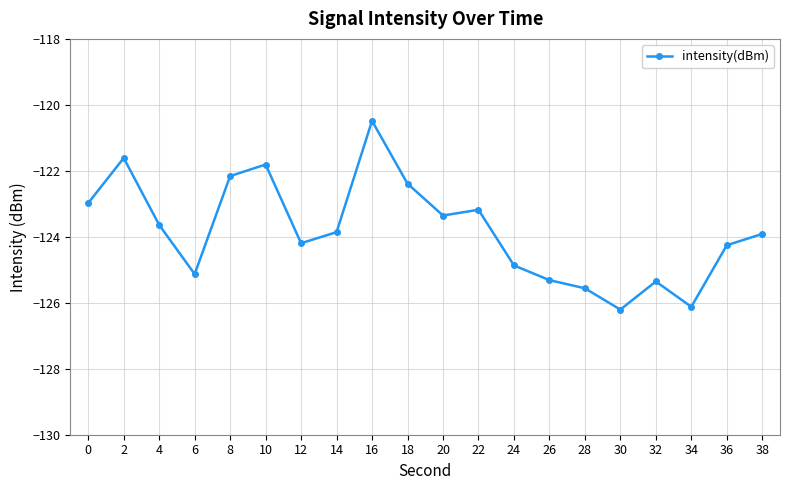

What is the difference between the second highest and second lowest values?

4.5